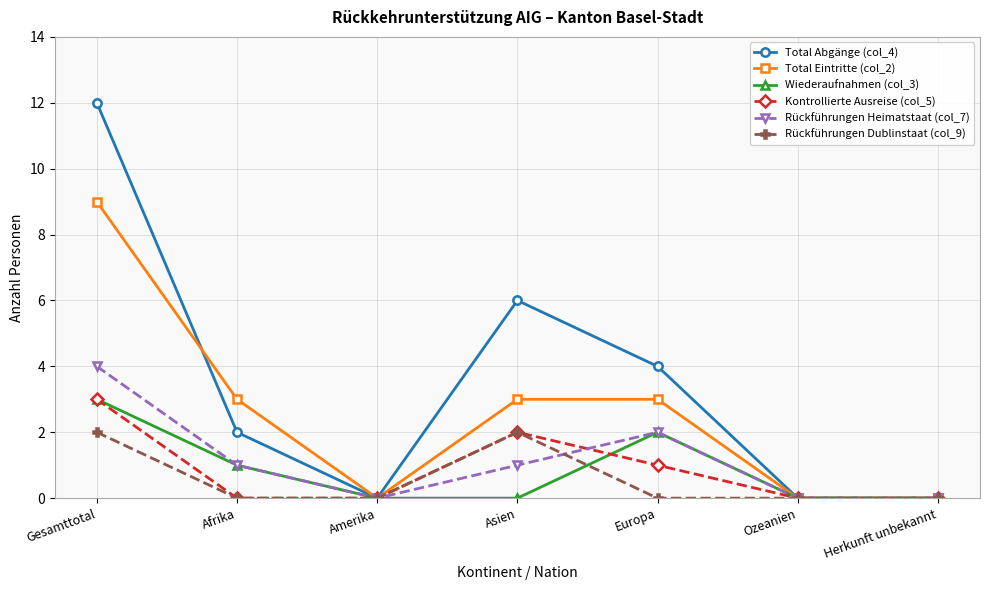

What is the greatest value displayed?

12